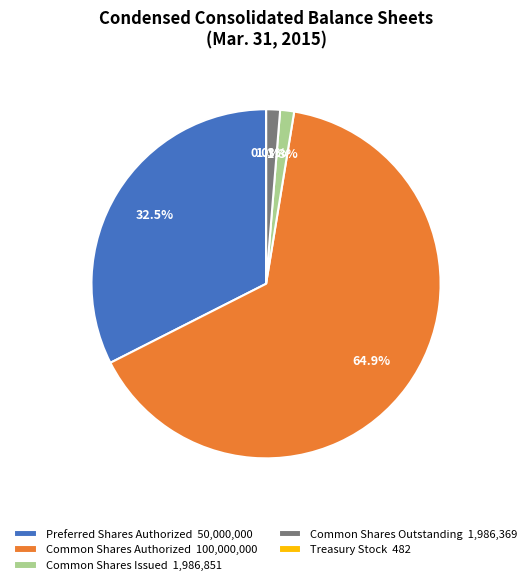

What percentage is NOT represented by Common Shares Outstanding 1,986,369?

98.7%